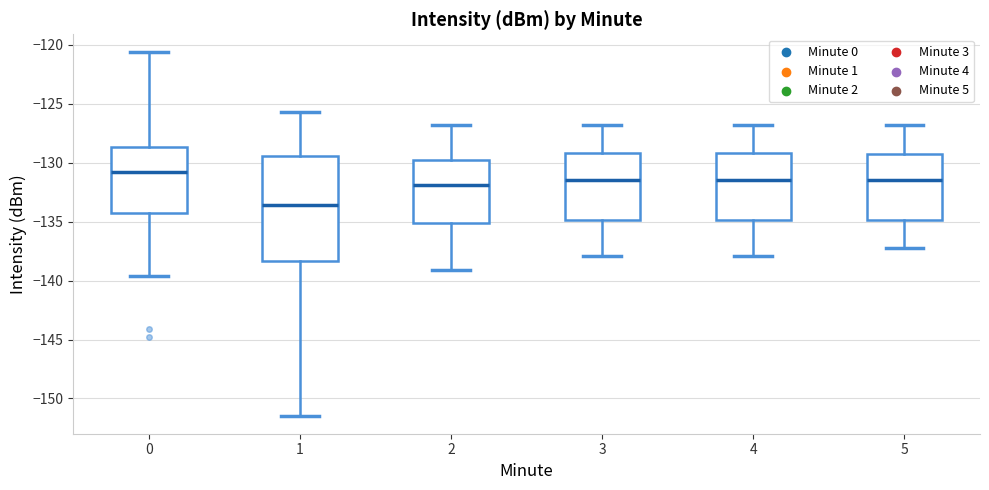

Which box has the lowest median line?

1